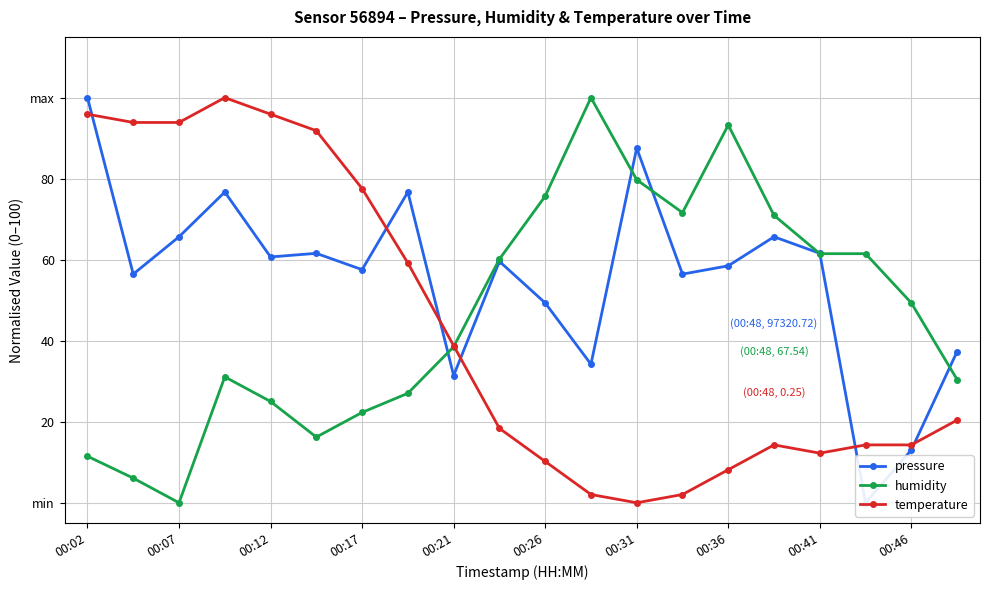

Where is pressure nearest to the value 50?

00:26